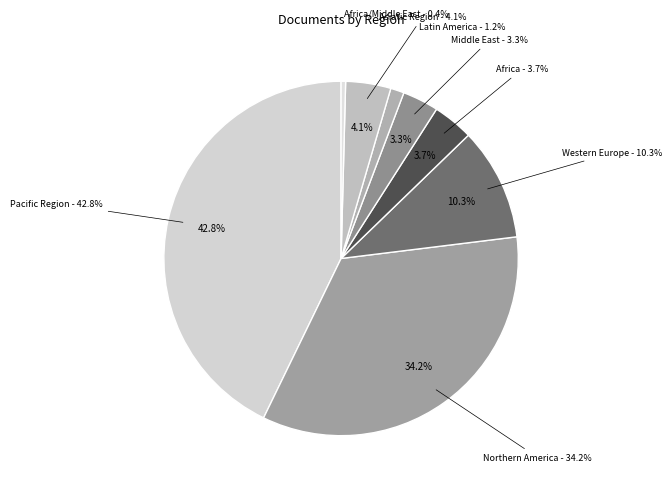

How many slices are in this pie chart?

8